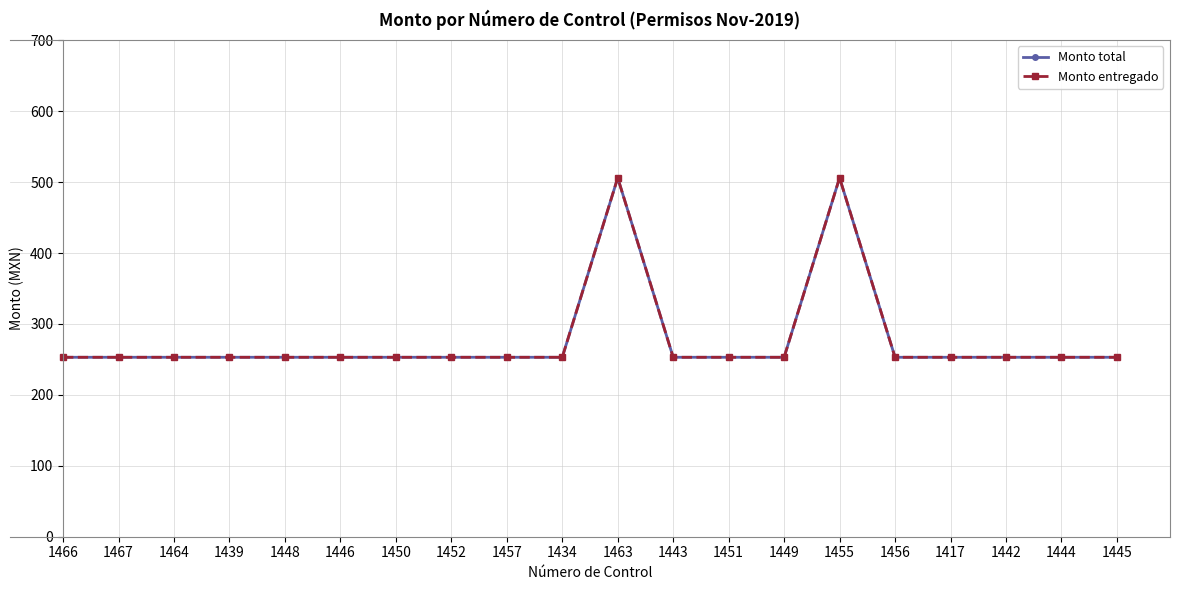

True or false: Monto entregado and Monto total intersect in this chart.

False